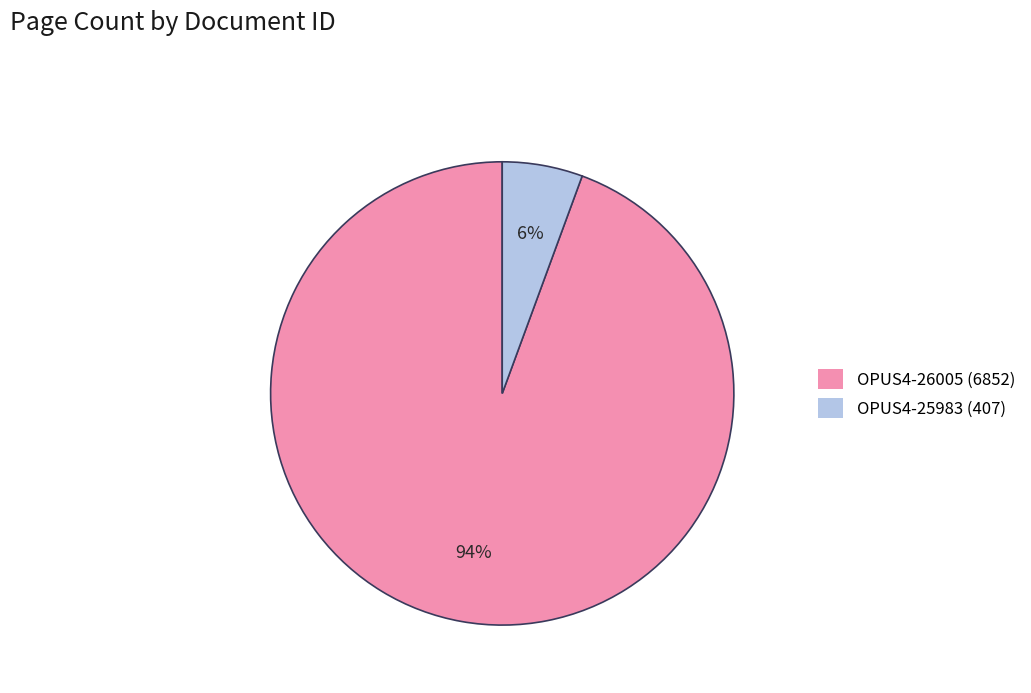

Which category has the smallest portion of the pie?

OPUS4-25983